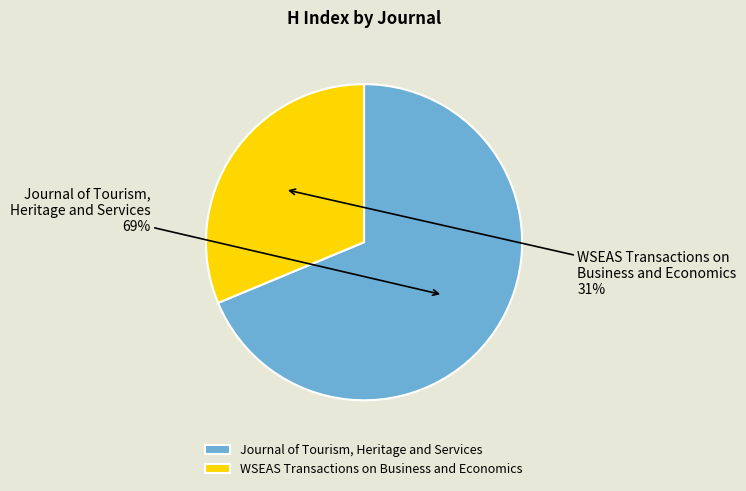

To the nearest percent, what is the average slice percentage?

50%